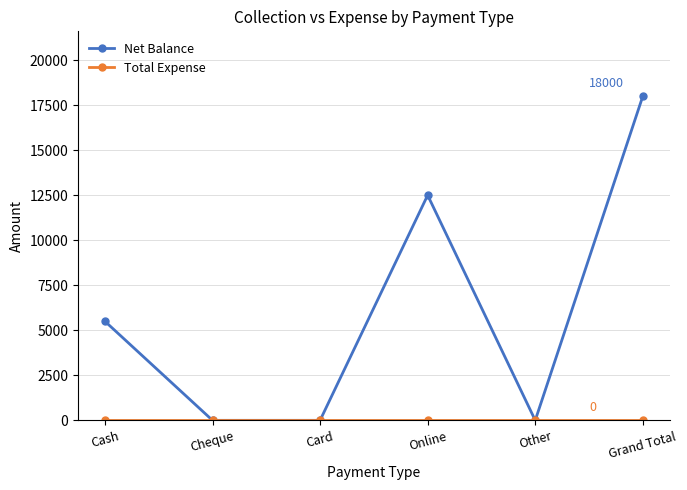

What is the total value across all series at Online?

12500